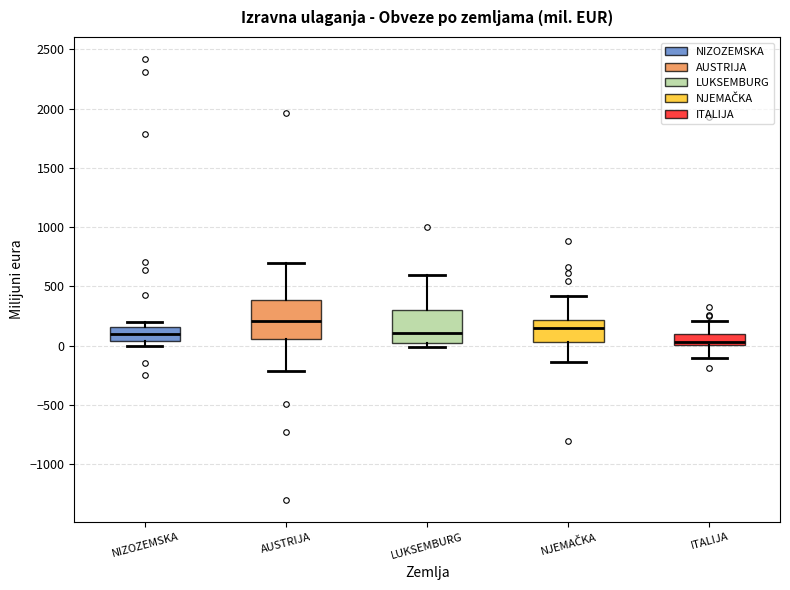

Where is the lower edge of the box for LUKSEMBURG on the y-axis? The values are not printed on the chart, so give them approximately, as read against the axis.

0